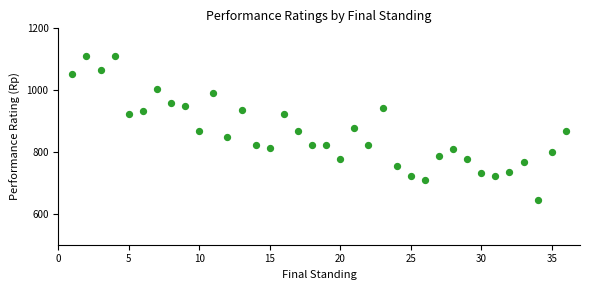

What is the range of X values (max minus min)?

35